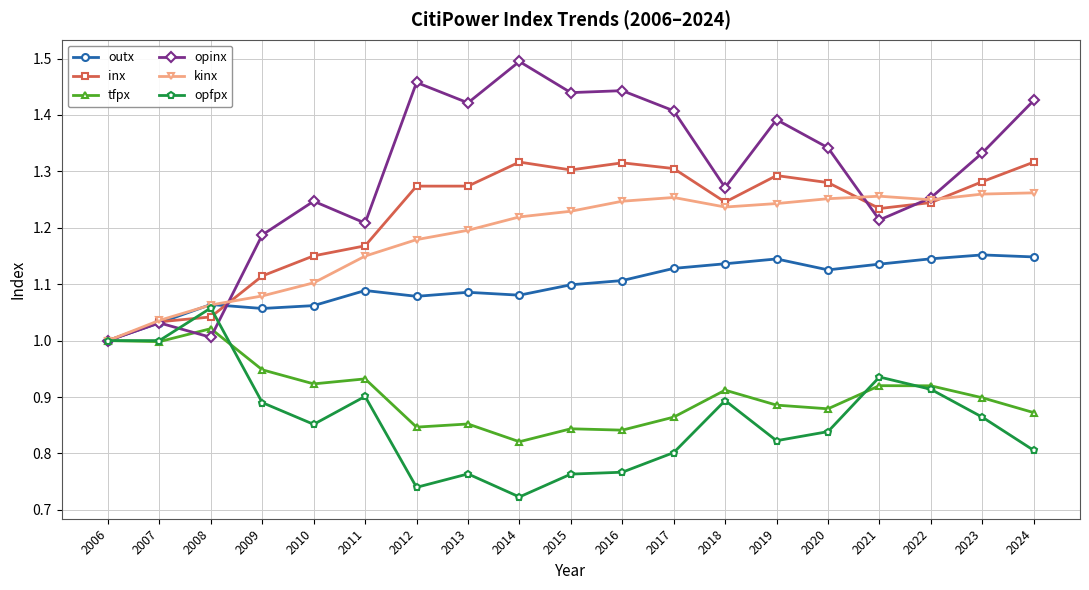

How many lines are shown in the chart?

6